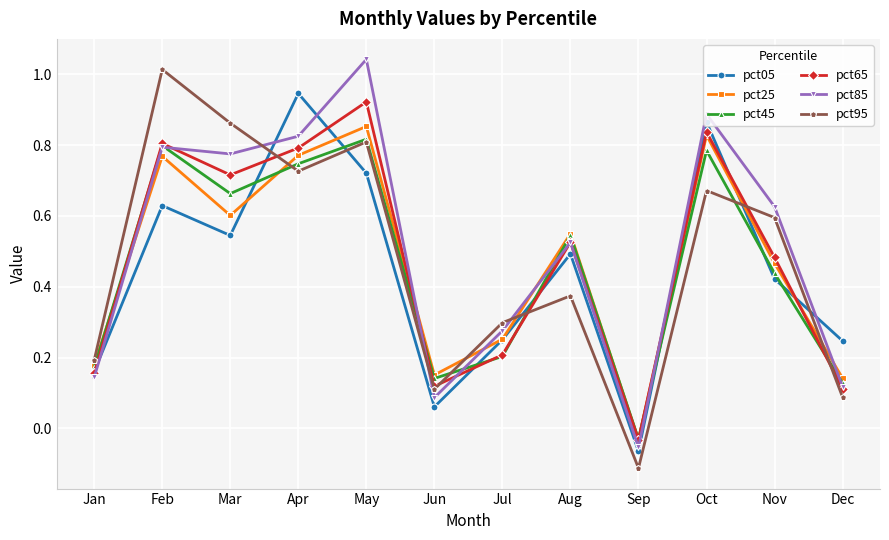

True or false: pct05 has a value of 1.0 at May.

False